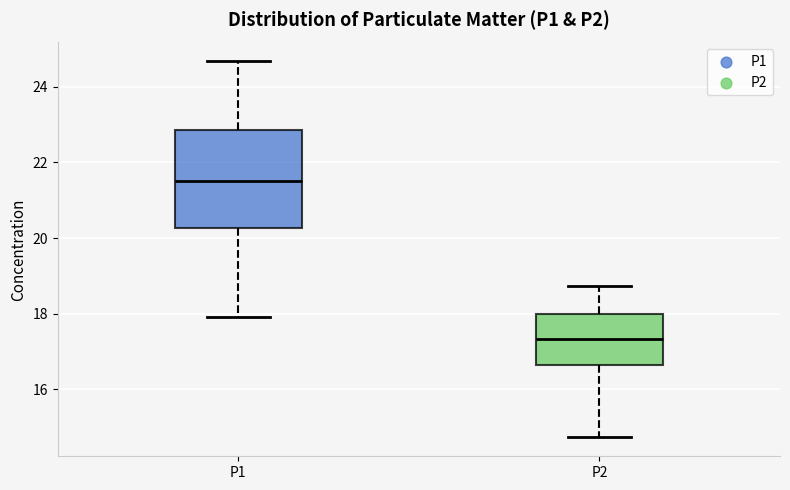

Which box's median line is the lowest?

P2